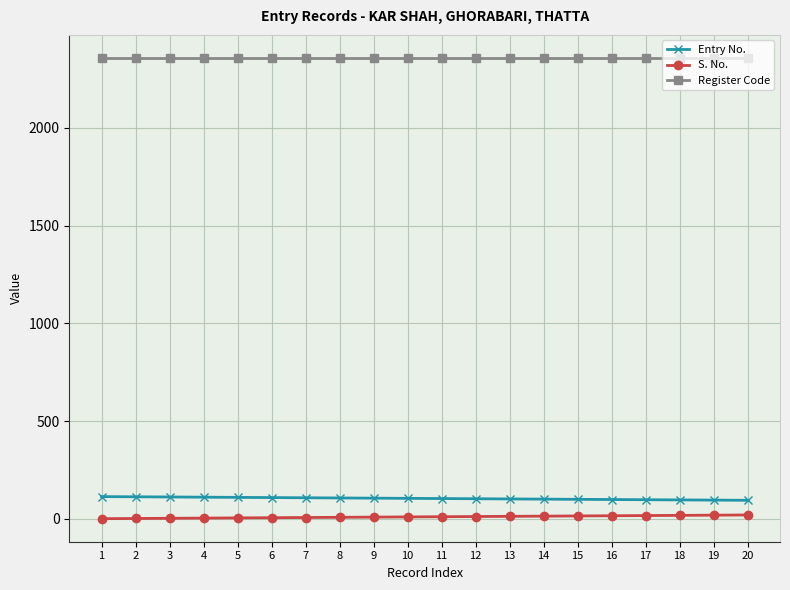

What is the sum of all Register Code values?

47160